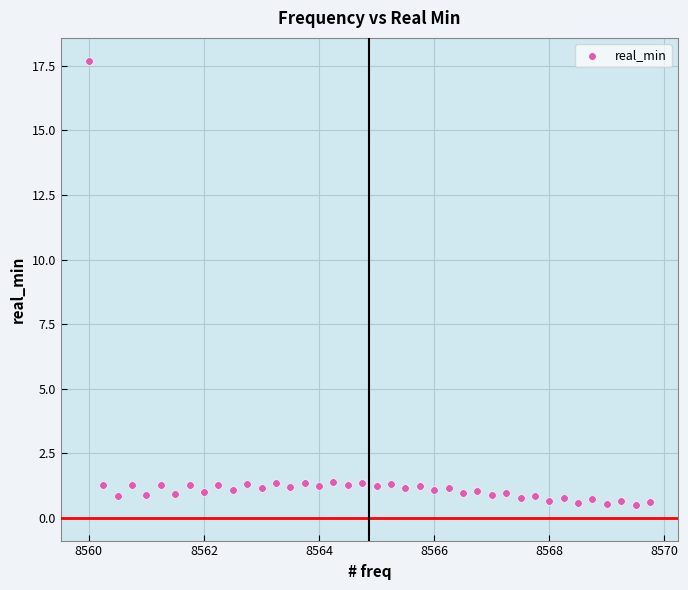

What is the range of X values (max minus min)?

9.8